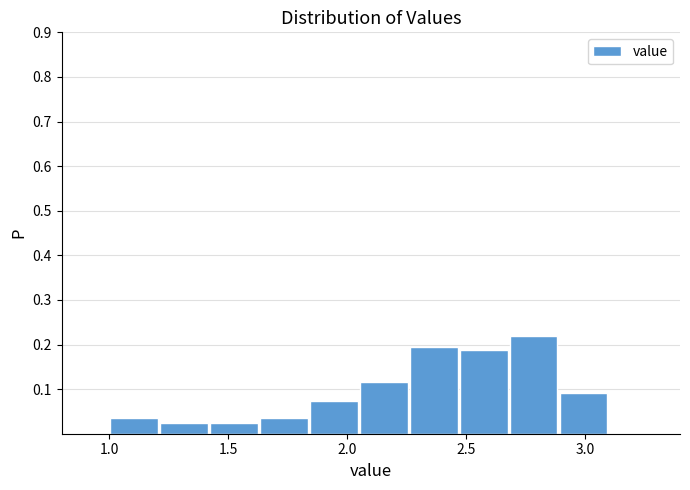

Reading left to right, list every bar in this chart as the range it spans on the x-axis followed by its height. Neither the bar edges nor the heights are printed on the chart, so give them approximately, as read against the axes.

1.00 to 1.21: 0.04
1.21 to 1.42: 0.02
1.42 to 1.63: 0.02
1.63 to 1.84: 0.04
1.84 to 2.05: 0.07
2.05 to 2.26: 0.12
2.26 to 2.47: 0.19
2.47 to 2.68: 0.19
2.68 to 2.89: 0.22
2.89 to 3.10: 0.09